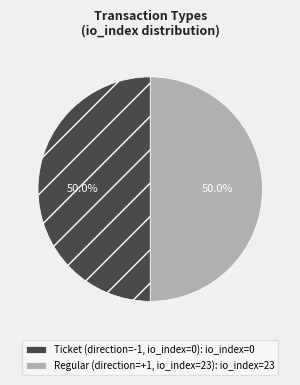

To the nearest percent, what is the average slice percentage?

50%